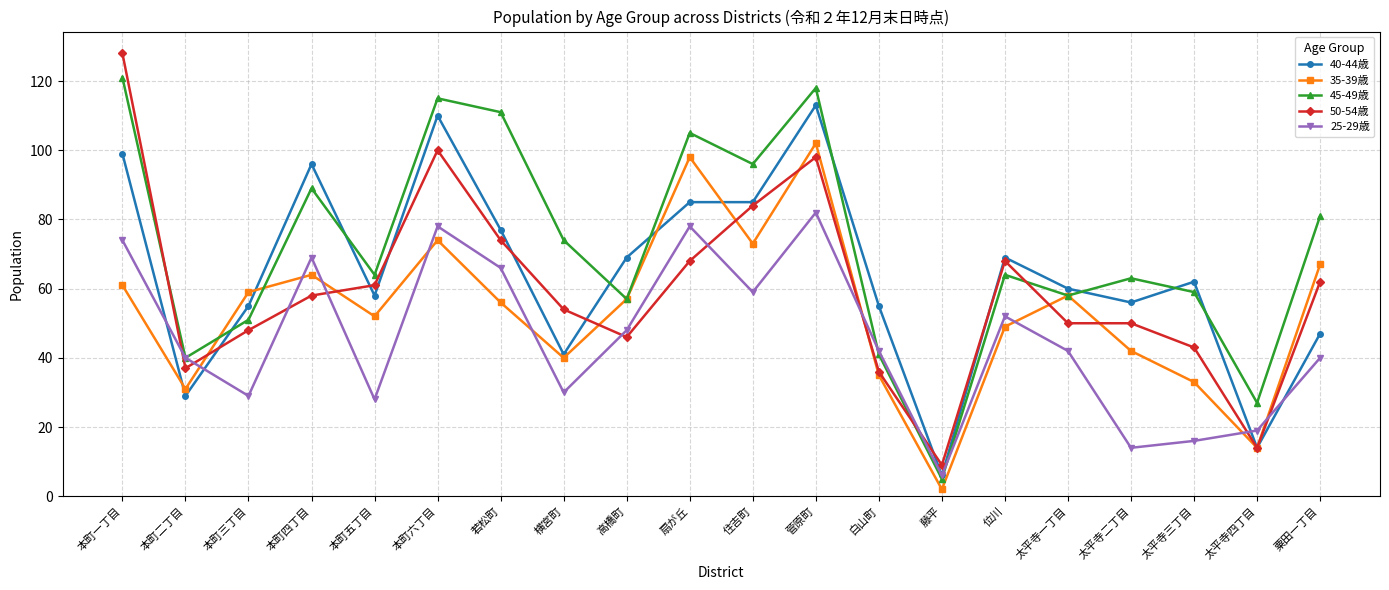

List the series in order of their peak value, lowest first.

25-29歳, 35-39歳, 40-44歳, 45-49歳, 50-54歳